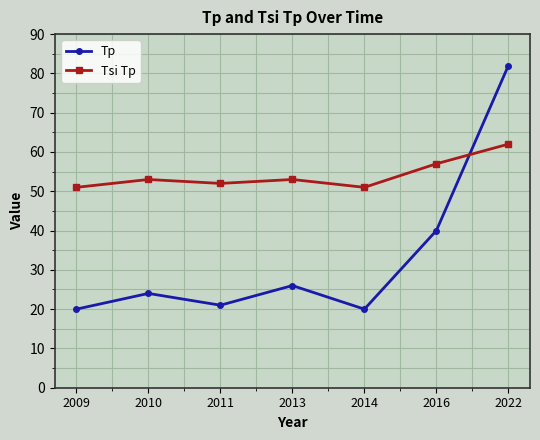

What is the minimum value shown in the chart?

20